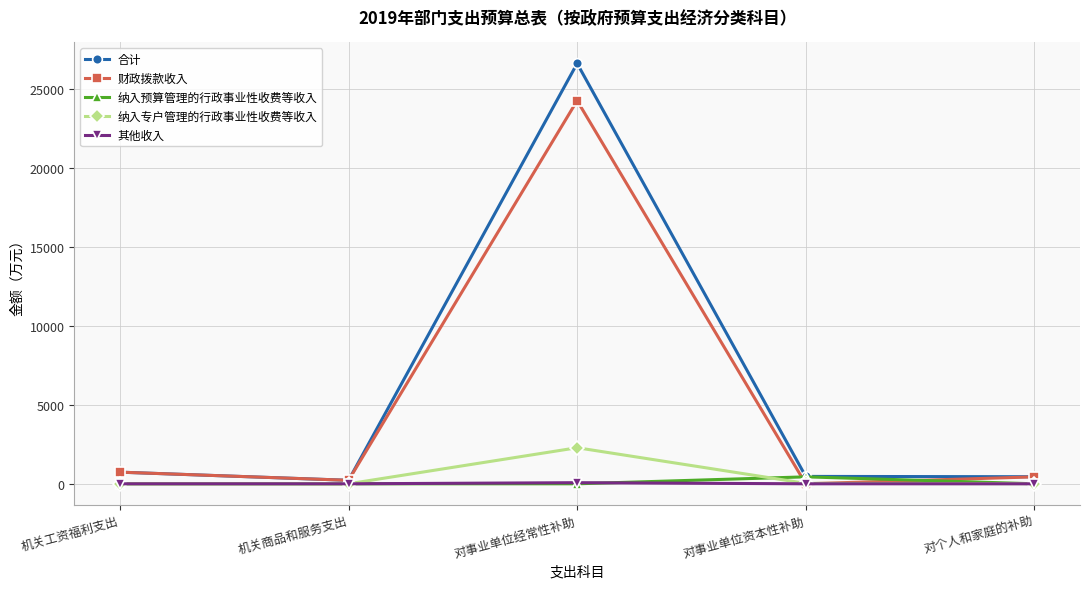

Is the value of 财政拨款收入 at 机关工资福利支出 greater than the value of 纳入预算管理的行政事业性收费等收入 at 机关工资福利支出?

Yes